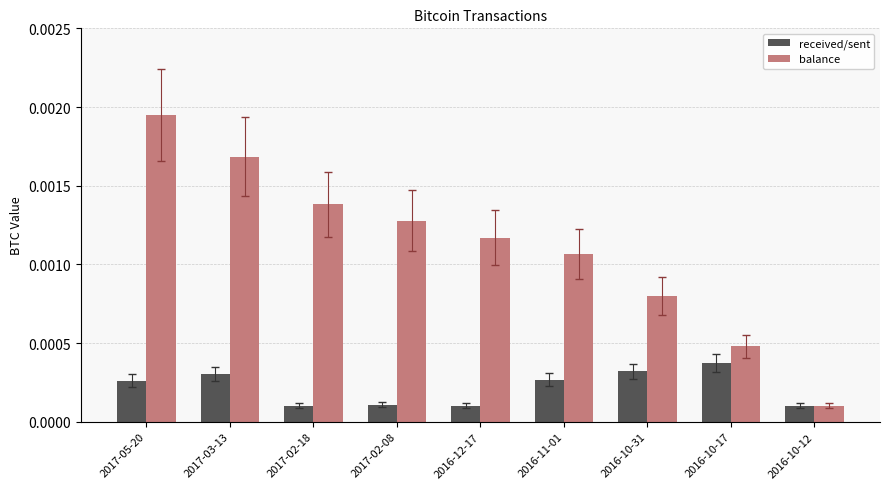

Which series has the largest range (max minus min)?

balance